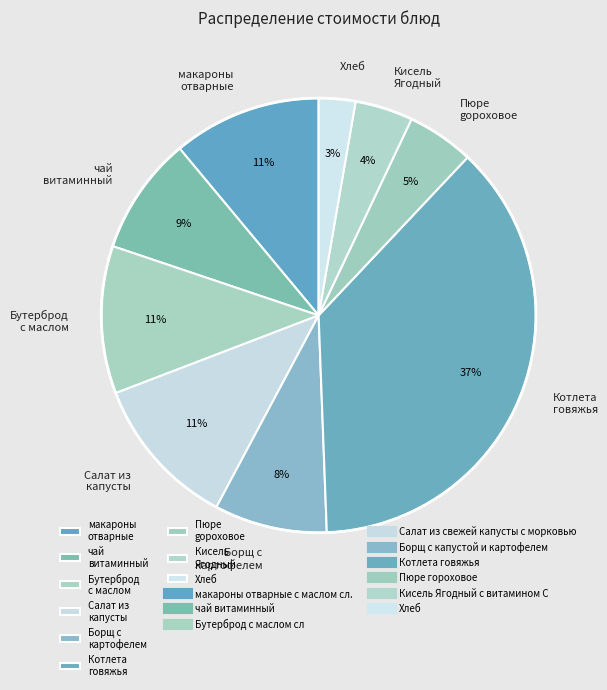

To the nearest percent, what is the average slice percentage?

11%